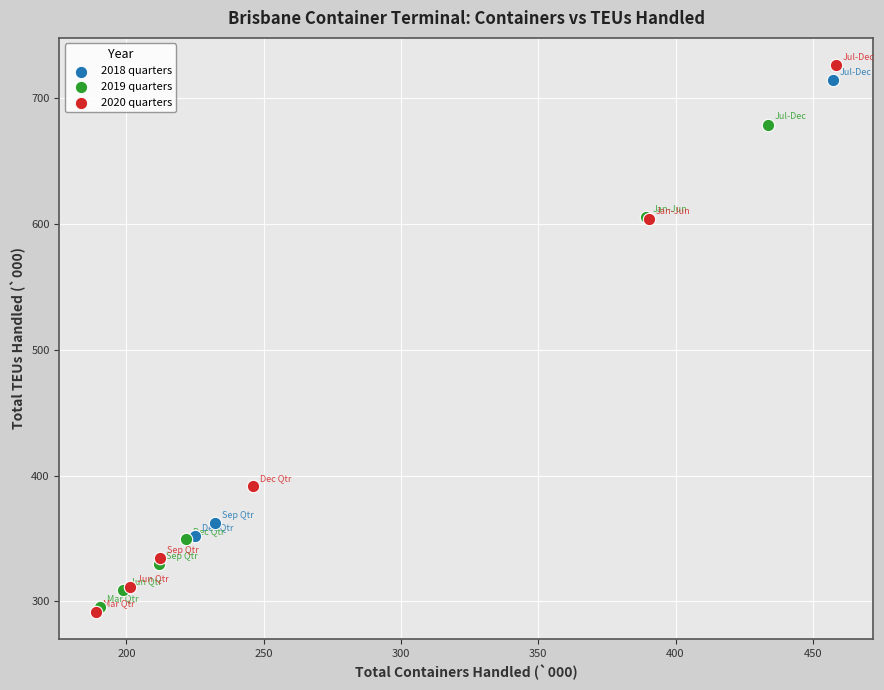

What are all the series names shown in the legend?

2018 quarters, 2019 quarters, 2020 quarters